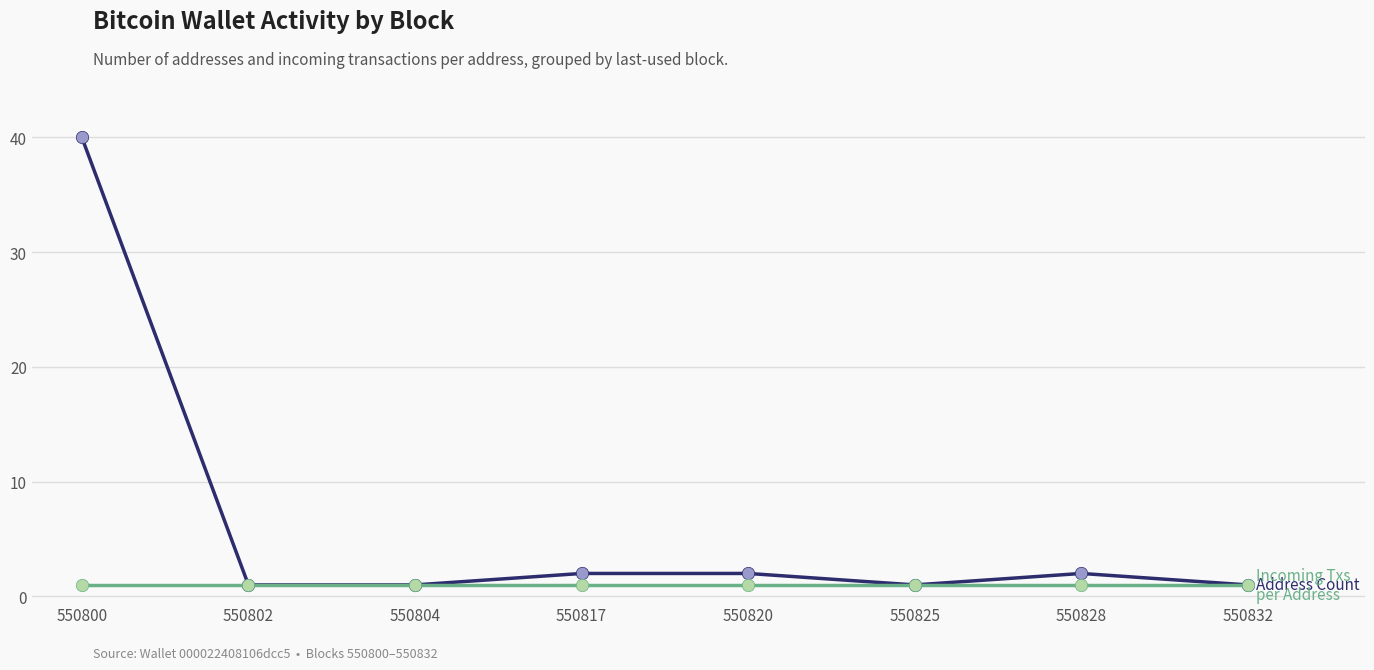

At which category does the chart reach its peak across all series?

550800